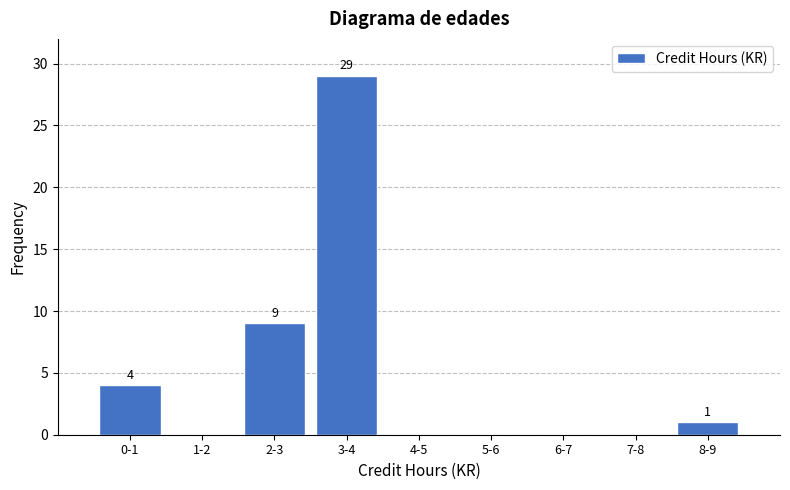

Reading left to right, list all the values displayed in this chart.

0-1=4	1-2=0	2-3=9	3-4=29	4-5=0	5-6=0	6-7=0	7-8=0	8-9=1